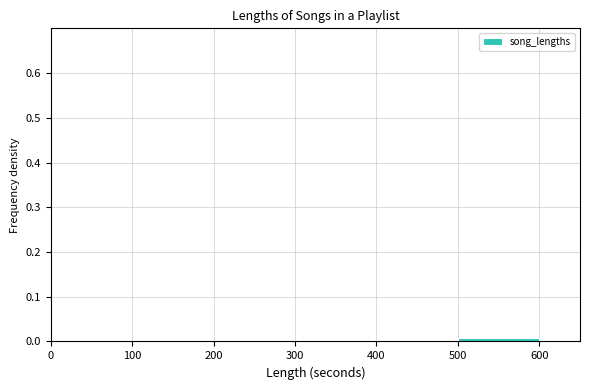

Reading left to right, transcribe this chart: for each bar, give the range it covers on the x-axis and its height. The values are not printed on the chart, so give them approximately, as read against the axis.

100 to 200: 0
200 to 300: 0
300 to 400: 0
400 to 500: under 0.01
500 to 600: under 0.01